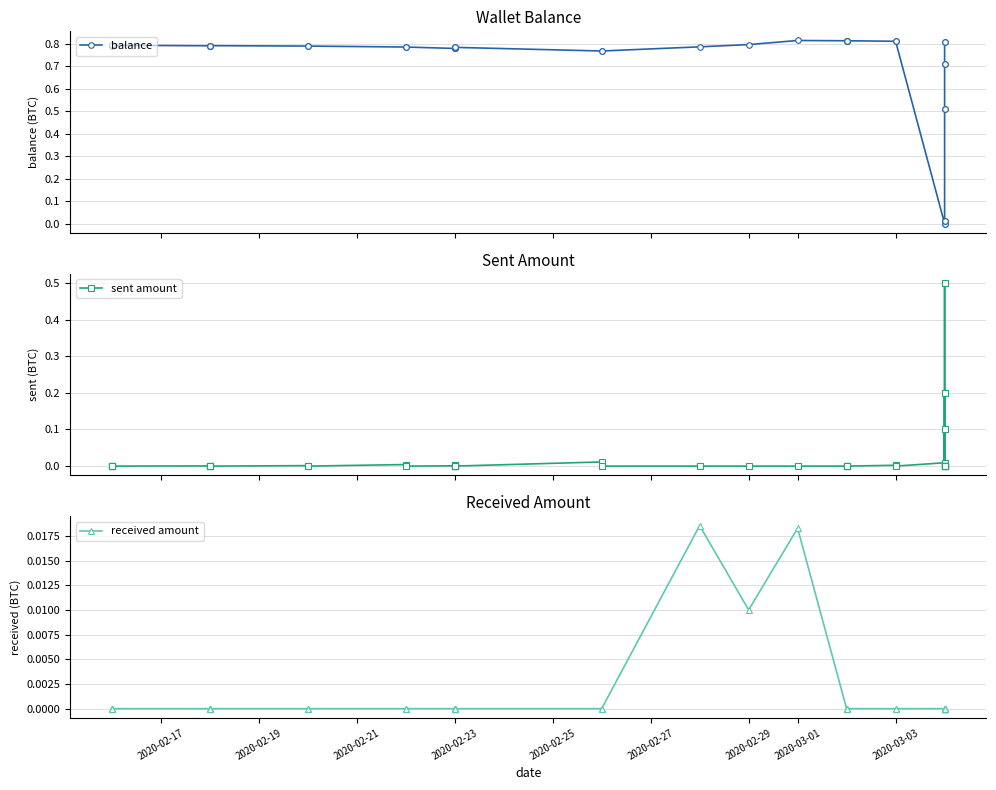

Between 2020-03-03 and 28, which is larger?

28